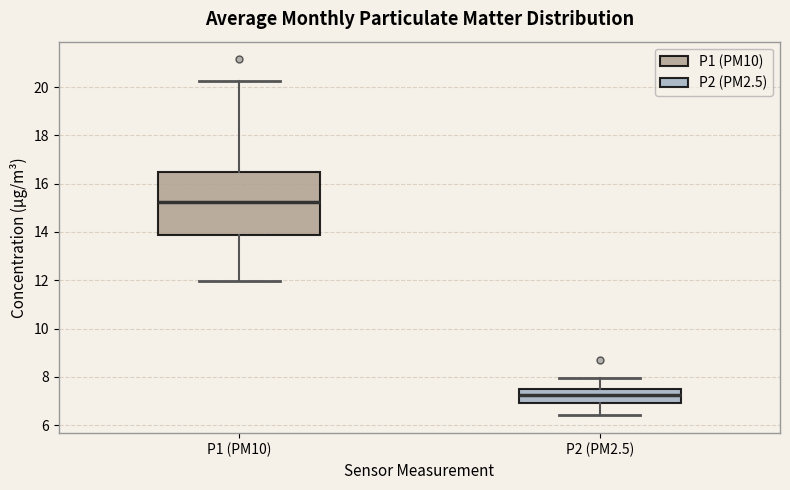

Reading left to right, read every box against the y-axis: the position of its median line, the range the box covers, and the ends of its whiskers. The values are not printed on the chart, so give them approximately, as read against the axis.

P1 (PM10): median 15.2, box 13.8 to 16.6, whiskers 12.0 to 20.2
P2 (PM2.5): median 7.2, box 7.0 to 7.4, whiskers 6.4 to 8.0